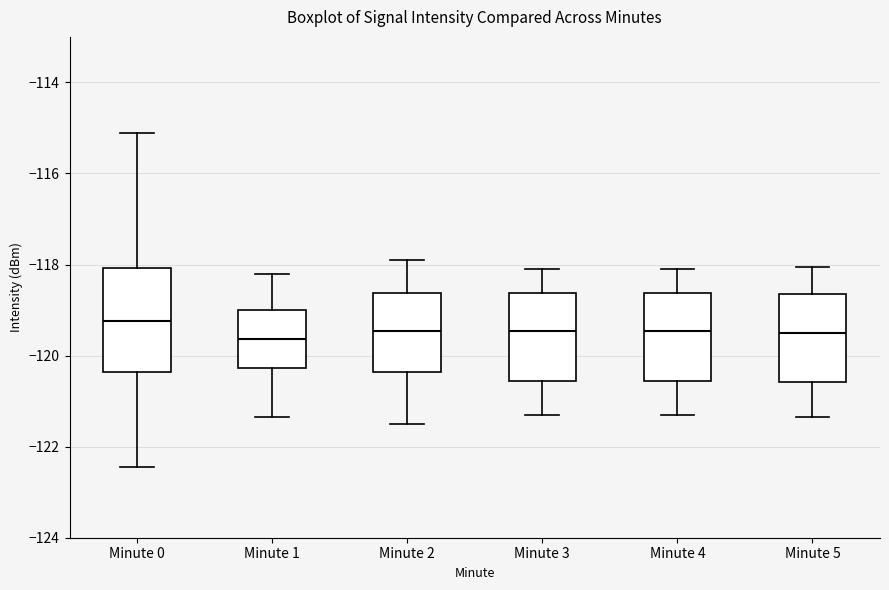

Which box is the tallest, from its lower edge to its upper edge?

Minute 0